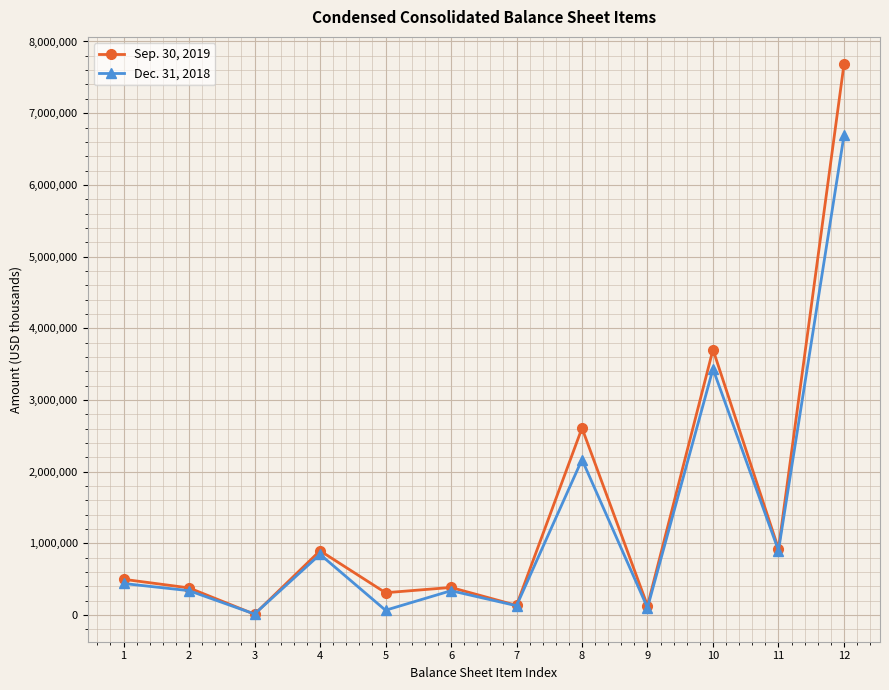

List the series in order of their overall mean, highest first.

Sep. 30, 2019, Dec. 31, 2018